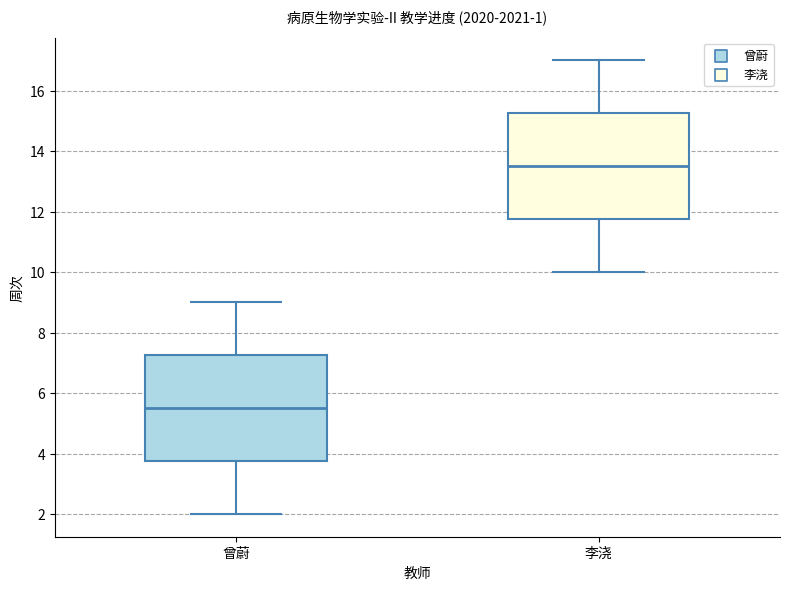

Reading left to right, read every box against the y-axis: the position of its median line, the range the box covers, and the ends of its whiskers. The values are not printed on the chart, so give them approximately, as read against the axis.

曾蔚: median 5.6, box 3.8 to 7.2, whiskers 2.0 to 9.0
李浇: median 13.6, box 11.8 to 15.2, whiskers 10.0 to 17.0